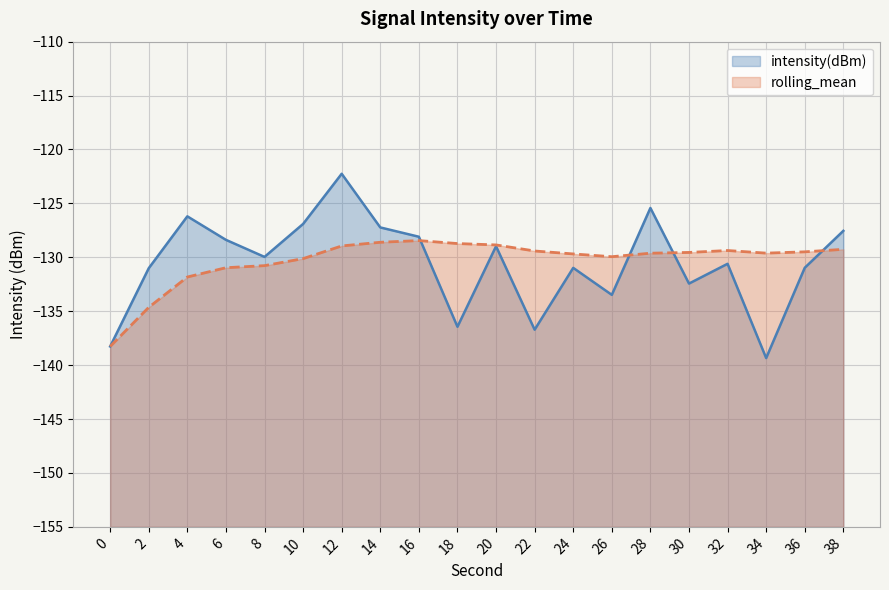

Where do rolling_mean and intensity(dBm) first cross each other?

16 and 18